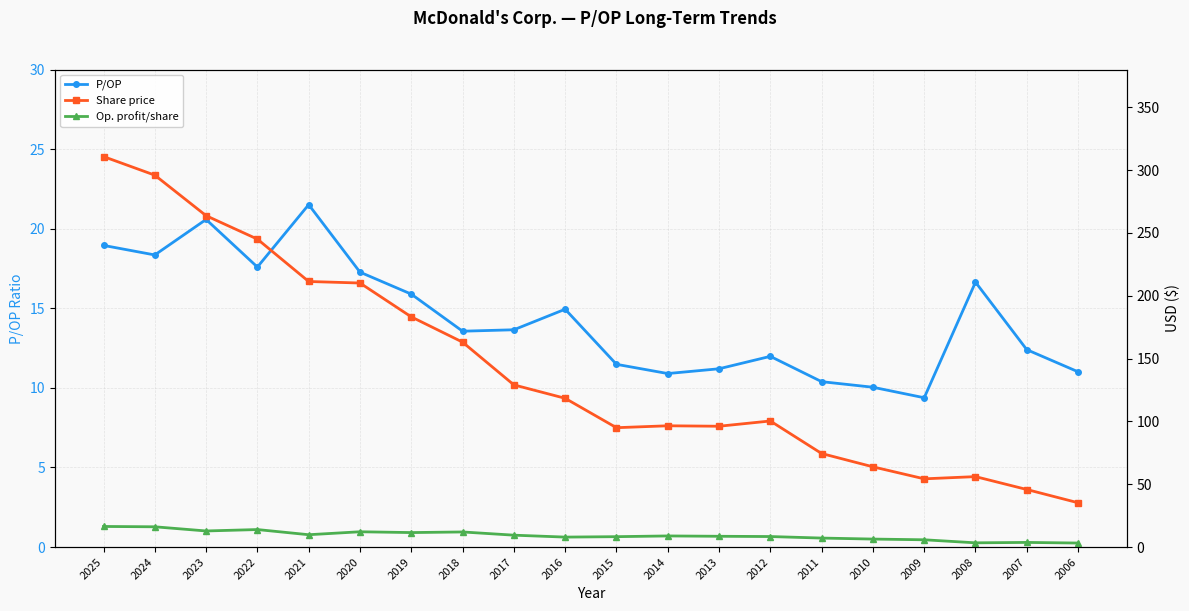

True or false: P/OP and Share price cross at least once.

False